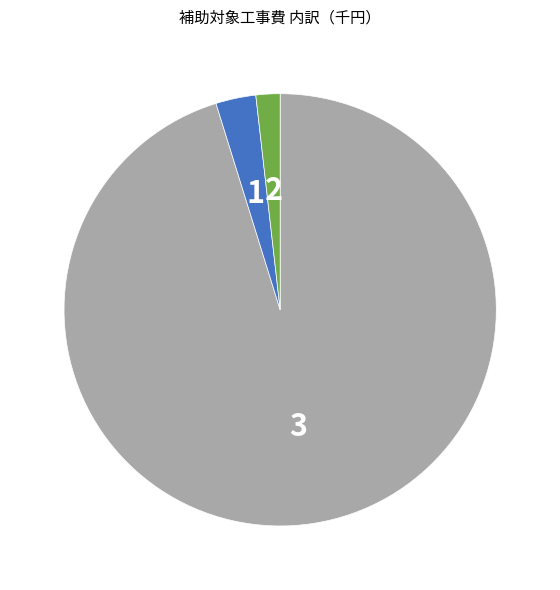

Is there any slice that represents more than half of the pie?

Yes